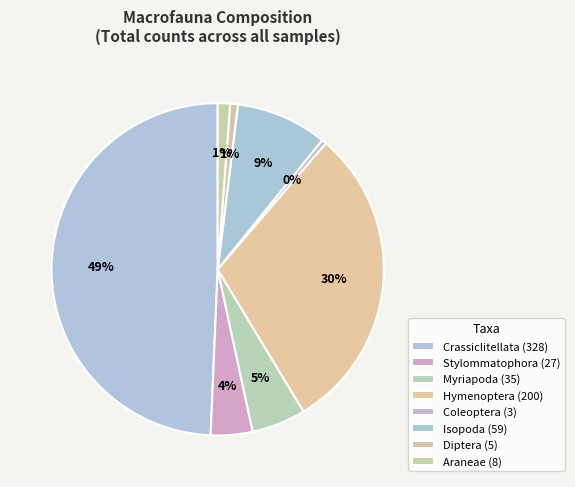

How many slices are in this pie chart?

8